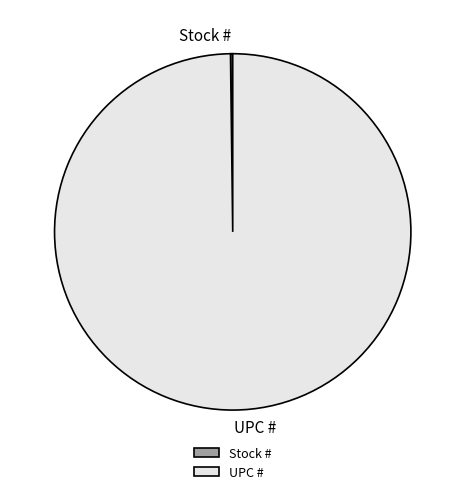

Does any single category account for the majority?

Yes